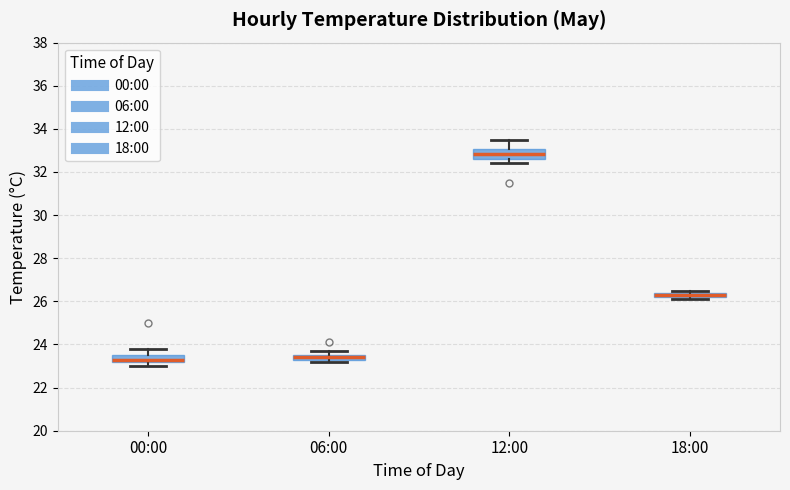

Where does the median line of the box for 12:00 sit on the y-axis? The values are not printed on the chart, so give them approximately, as read against the axis.

32.8